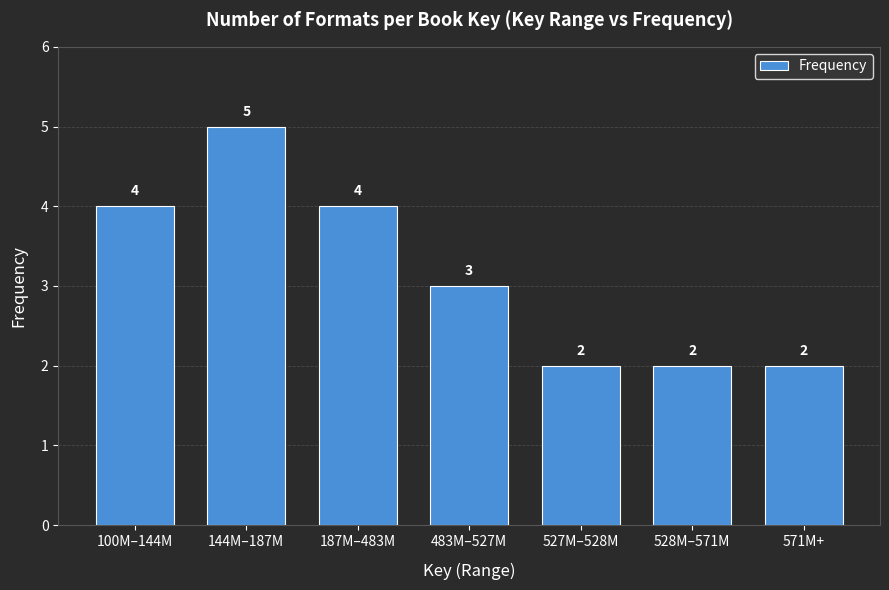

Reading right to left, transcribe all the data shown in this chart.

2	2	2	3	4	5	4